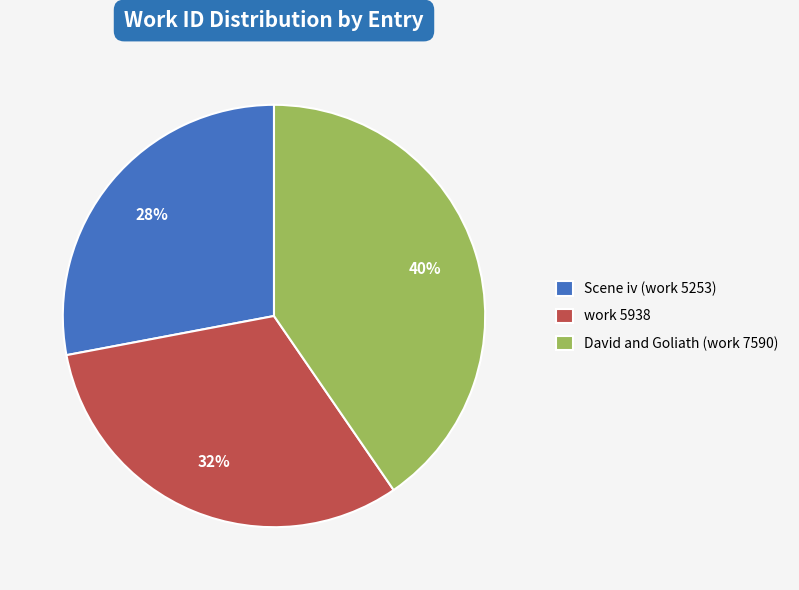

Count the number of slices in the pie.

3